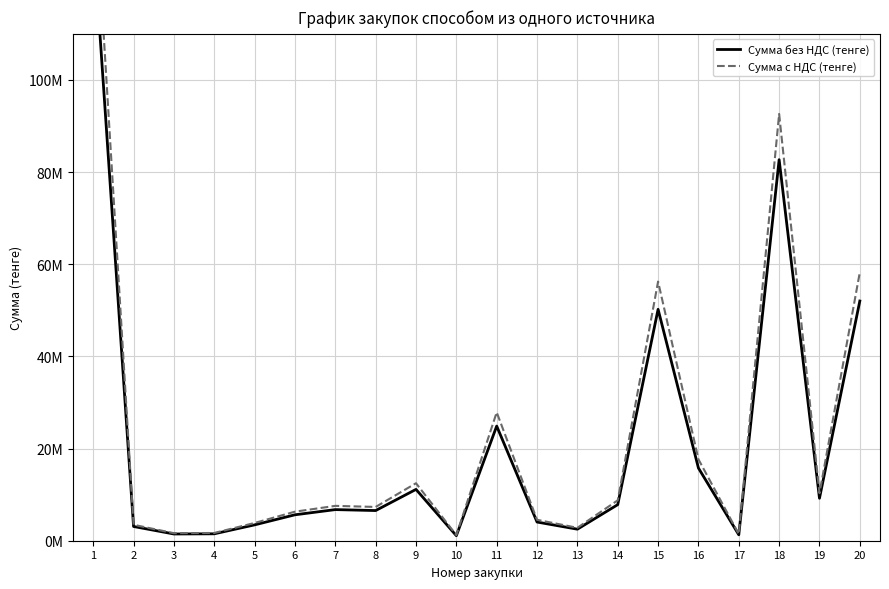

The Сумма без НДС (тенге) series shows 315769.2 at 4. True or false?

False